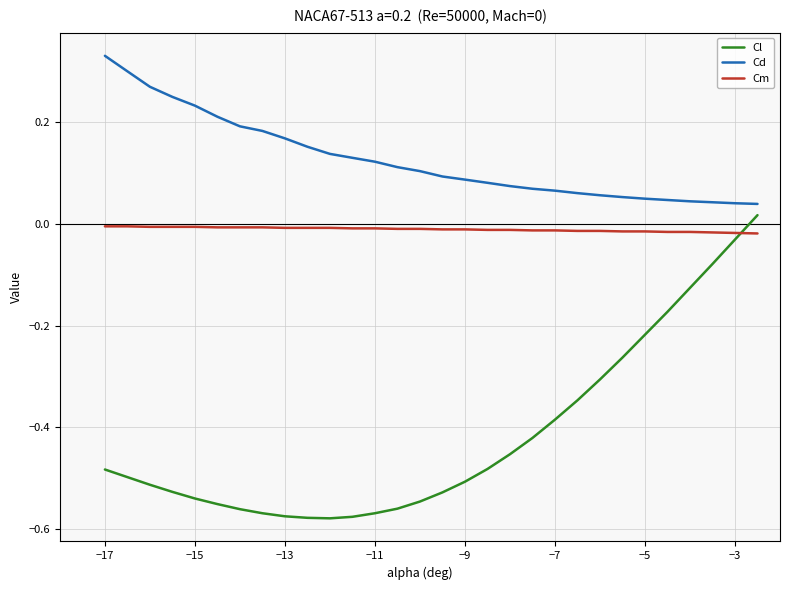

True or false: Cl and Cd cross at least once.

False